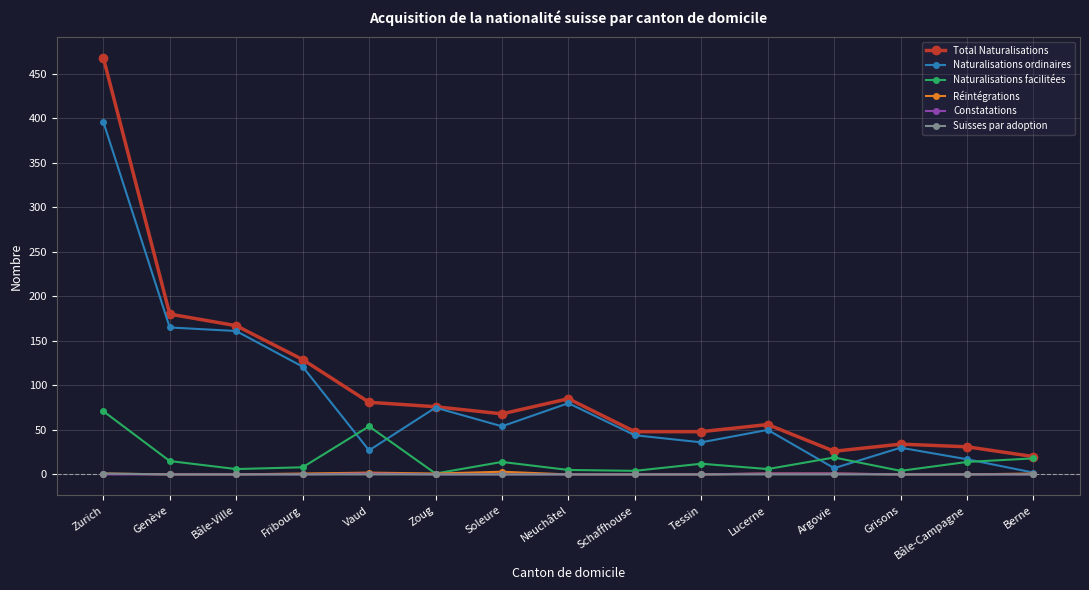

Does the chart have visible grid lines?

Yes